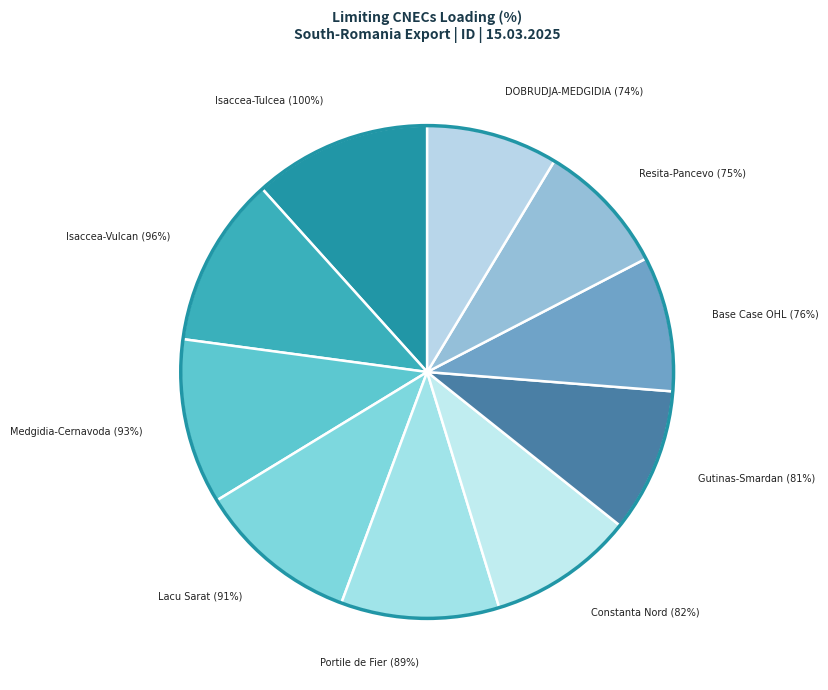

Does any single category account for the majority?

No